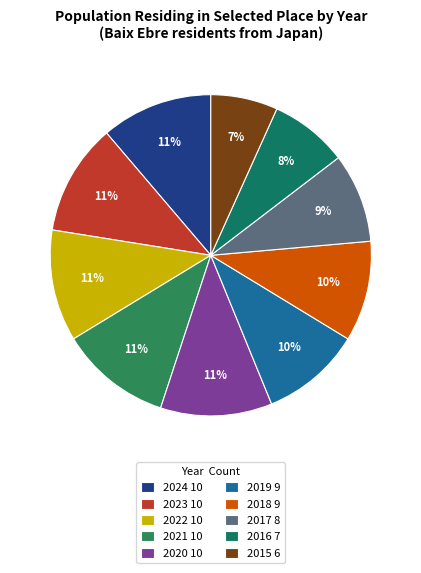

How many segments does this pie chart have?

10